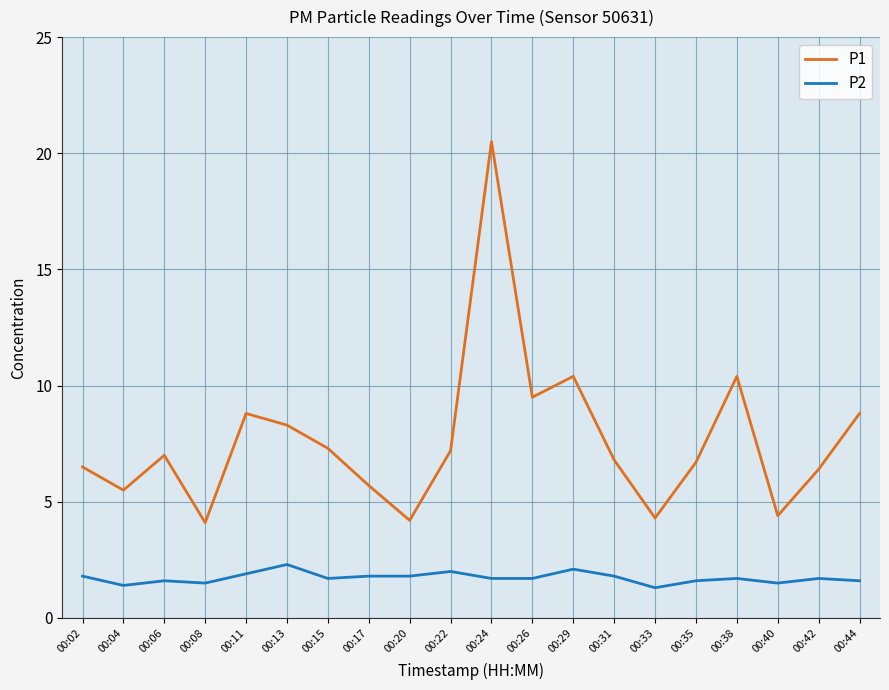

True or false: P1 and P2 cross at least once.

False